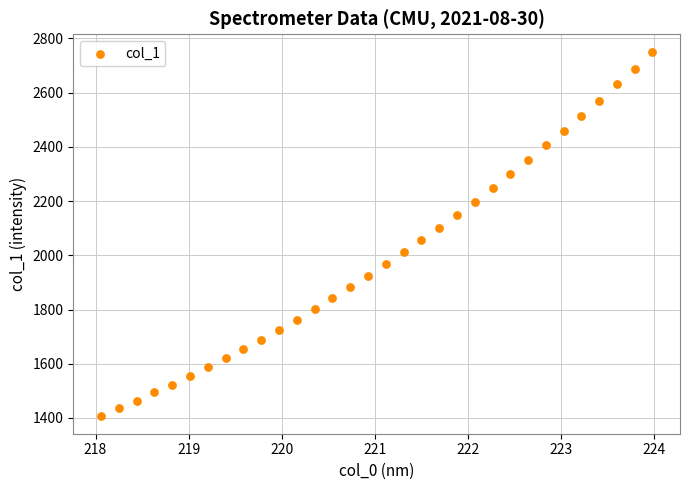

What is the range of X values (max minus min)?

5.9